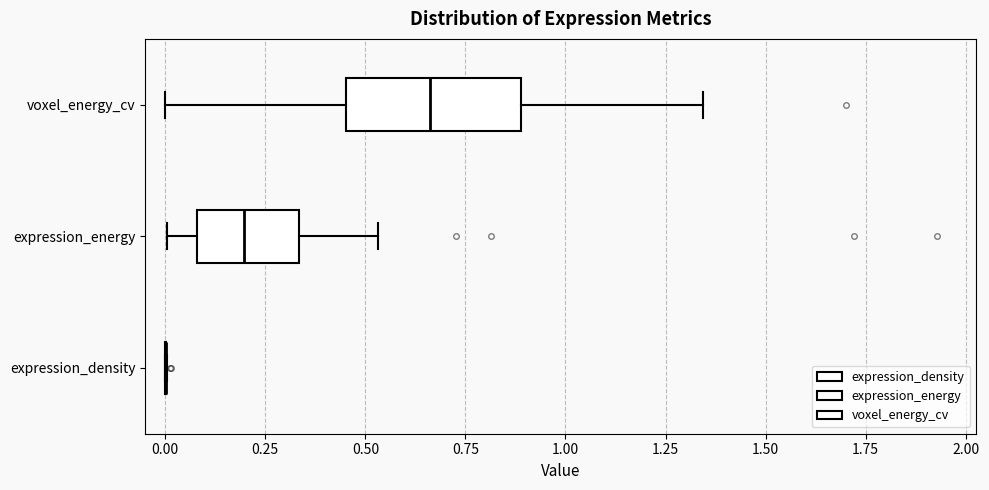

Reading bottom to top, transcribe this box plot: for each box, give where its median line is, the range the box spans, and where its two whiskers end, as read against the x-axis. The values are not printed on the chart, so give them approximately, as read against the axis.

expression_density: box collapsed to a line at 0.00, whiskers 0.00 to 0.00
expression_energy: median 0.20, box 0.10 to 0.35, whiskers 0.00 to 0.55
voxel_energy_cv: median 0.65, box 0.45 to 0.90, whiskers 0.00 to 1.35